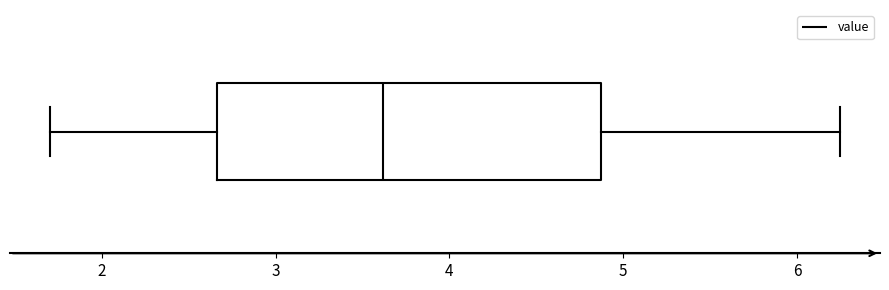

Where does the right whisker of the box end on the x-axis? The values are not printed on the chart, so give them approximately, as read against the axis.

6.3